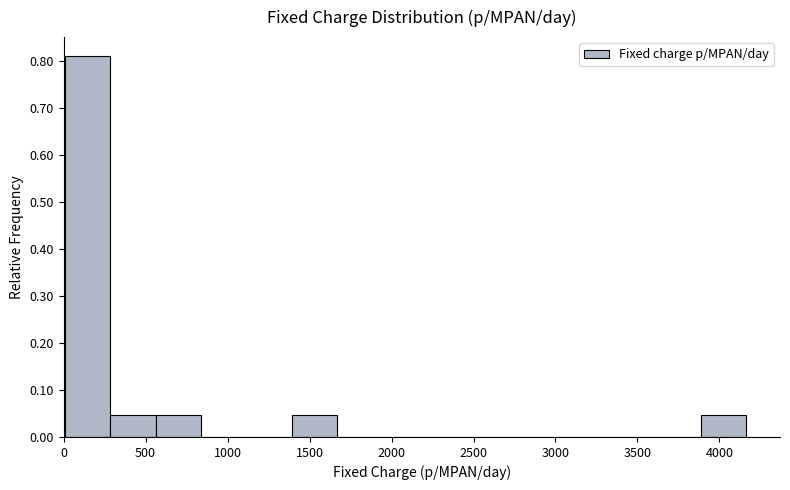

How tall is the bar that spans 300 to 550 on the x-axis? Neither the bar edges nor the heights are printed on the chart, so give them approximately, as read against the axes.

0.05